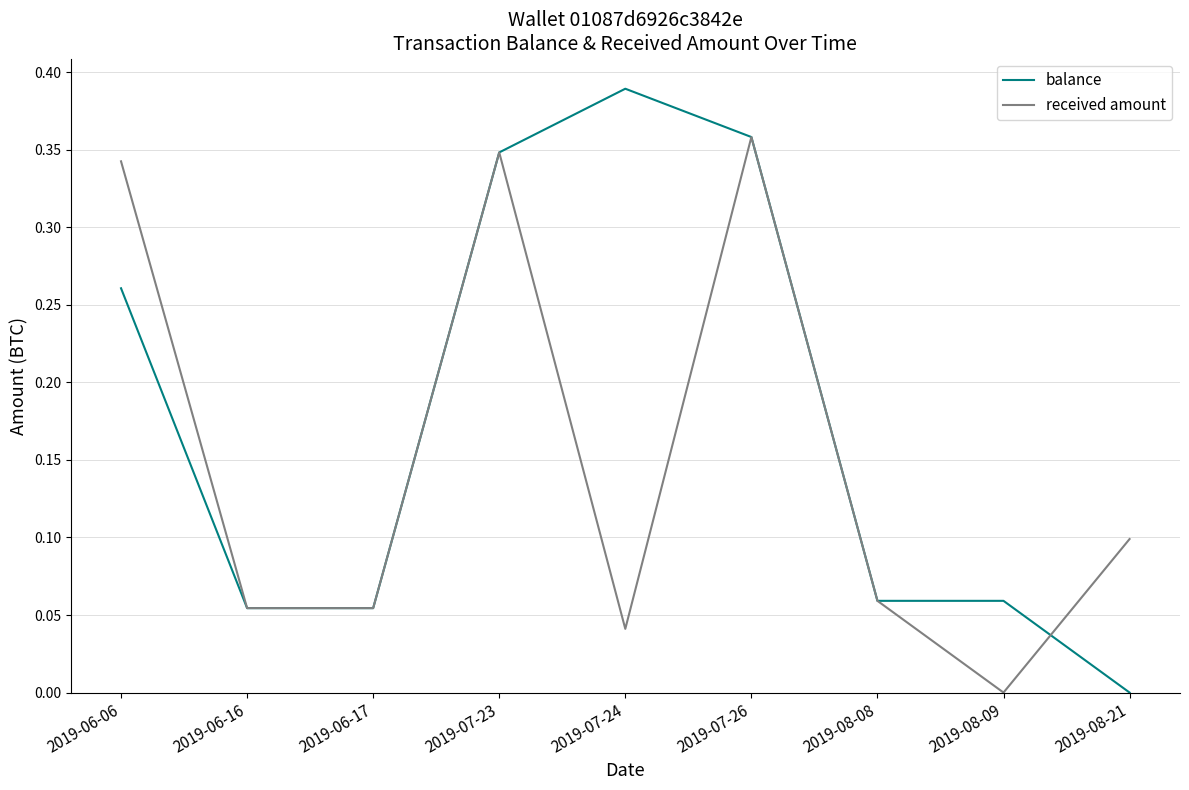

The value of received amount at 2019-06-06 is 0.1. True or false?

False